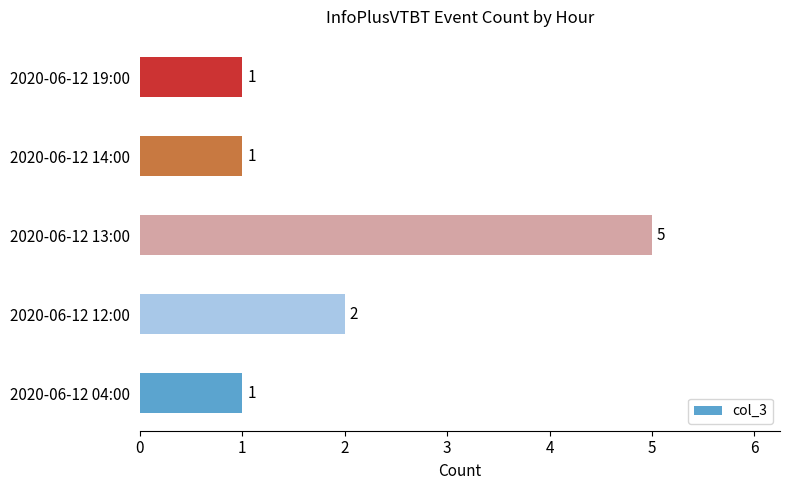

True or false: the data shows 1 at 2020-06-12 04:00.

True